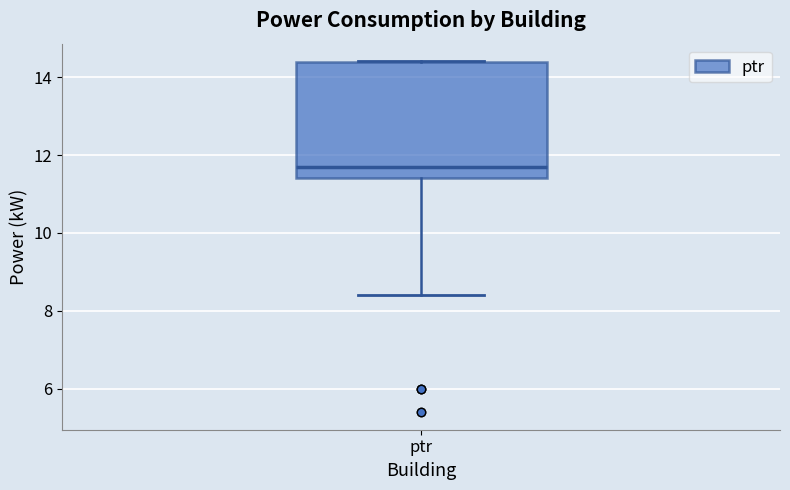

Transcribe this box plot: give where the median line is, the range the box spans, and where the two whiskers end, as read against the y-axis. The values are not printed on the chart, so give them approximately, as read against the axis.

median 11.8, box 11.4 to 14.4, whiskers 8.4 to 14.4